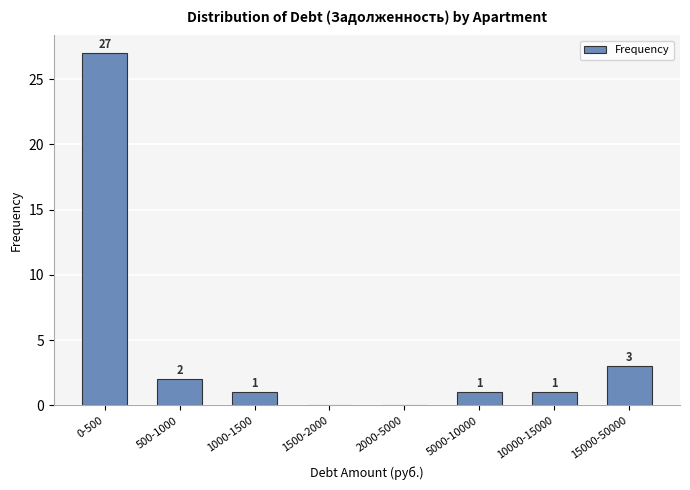

Reading right to left, what are all the values shown in this chart?

15000-50000=3	10000-15000=1	5000-10000=1	2000-5000=0	1500-2000=0	1000-1500=1	500-1000=2	0-500=27